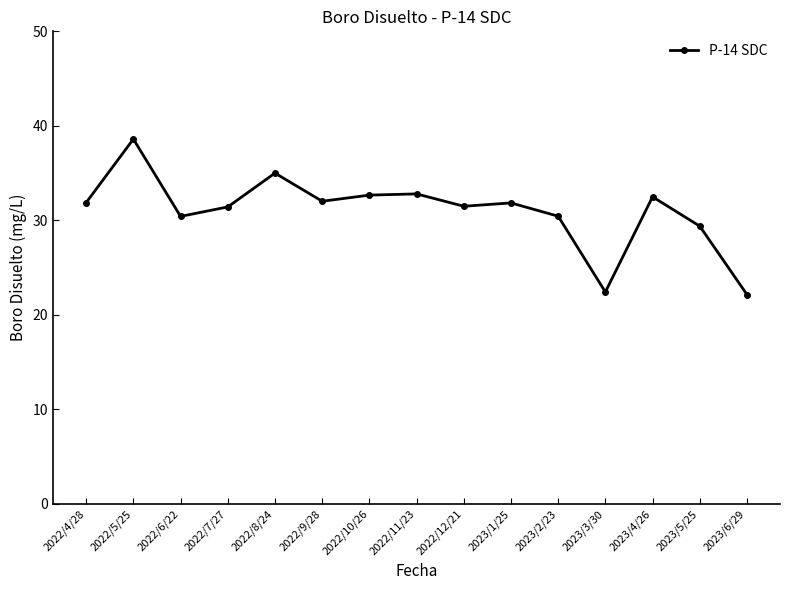

What is the value of the 2nd point from the left?

38.6